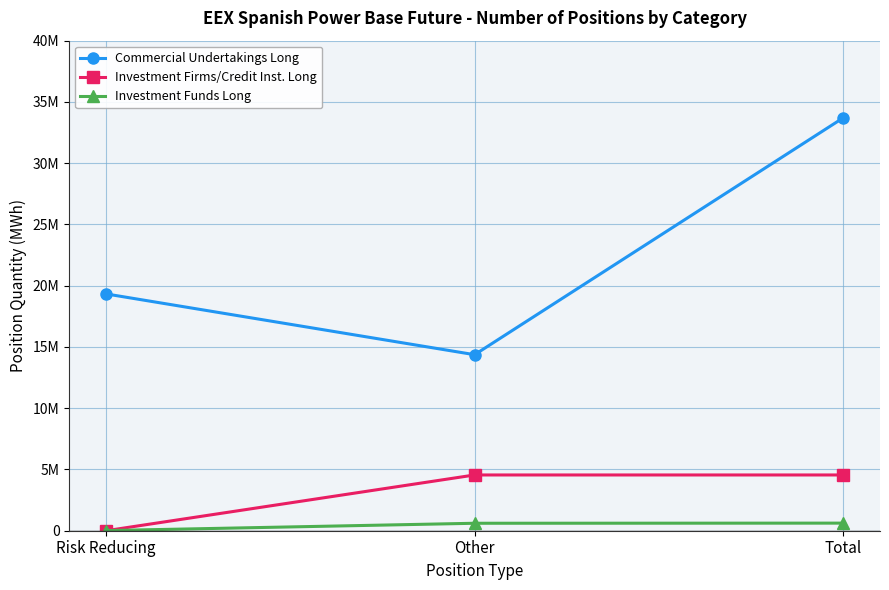

What is the difference between the highest and lowest values at Total?

33075697